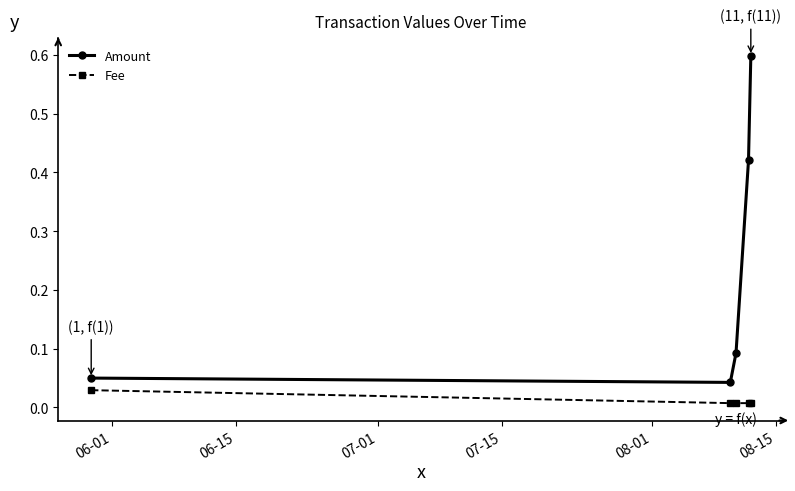

Which series has the widest spread of values?

Amount